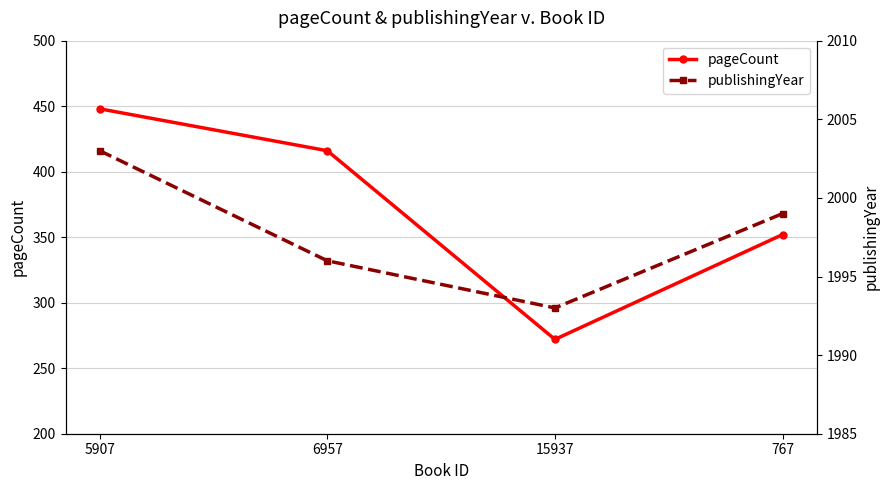

At which category does publishingYear reach its first local valley?

15937